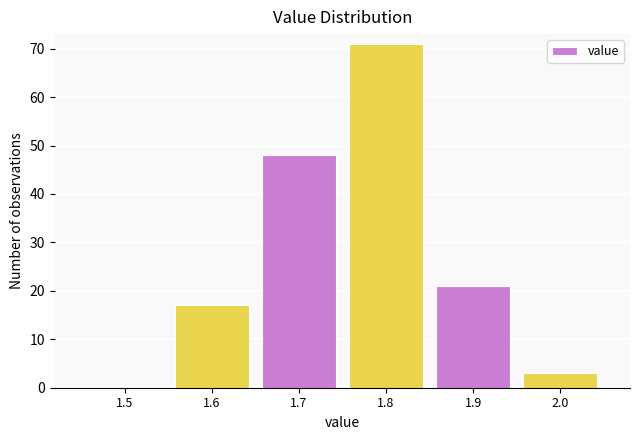

Reading right to left, list all the values displayed in this chart.

2.0=3	1.9=21	1.8=71	1.7=48	1.6=17	1.5=0